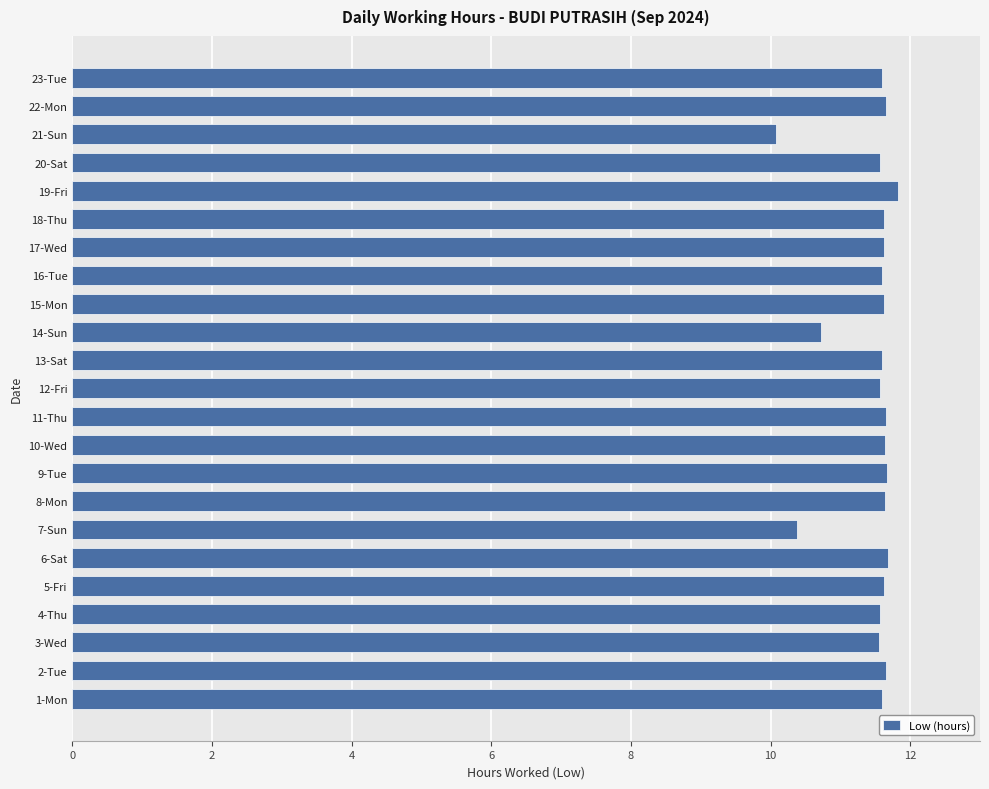

Which label corresponds to the smallest value in the chart?

21-Sun